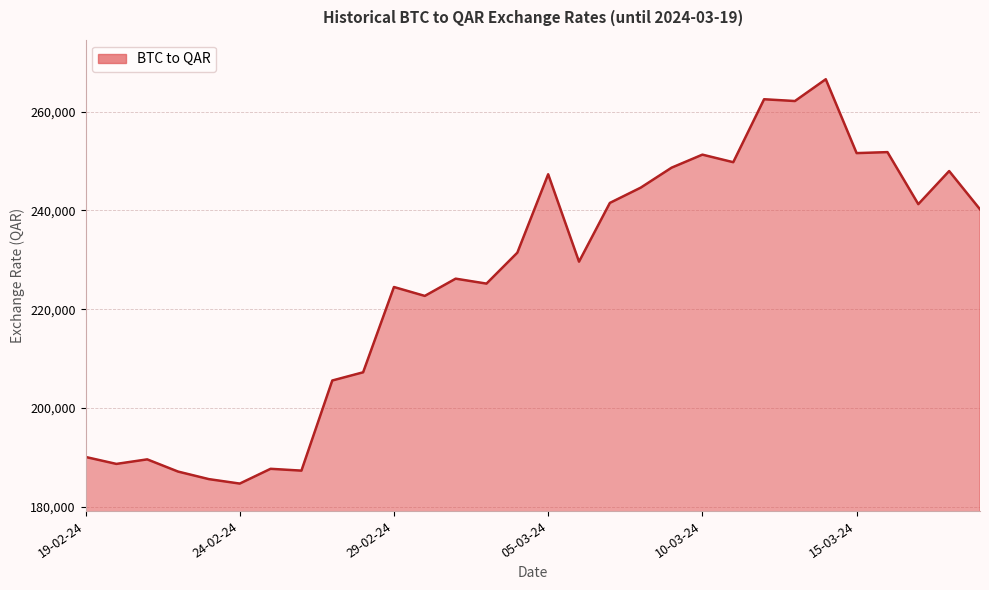

What is the minimum value shown in the chart?

184730